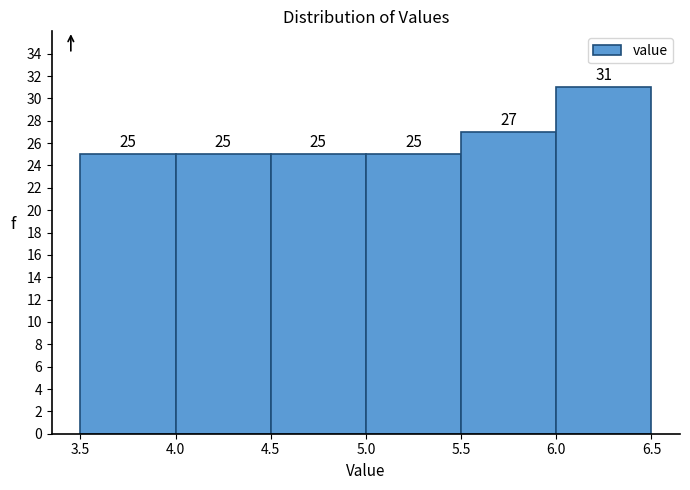

Reading left to right, transcribe this chart: for each bar, give the range it covers on the x-axis and its height.

3.5 to 4.0: 25
4.0 to 4.5: 25
4.5 to 5.0: 25
5.0 to 5.5: 25
5.5 to 6.0: 27
6.0 to 6.5: 31